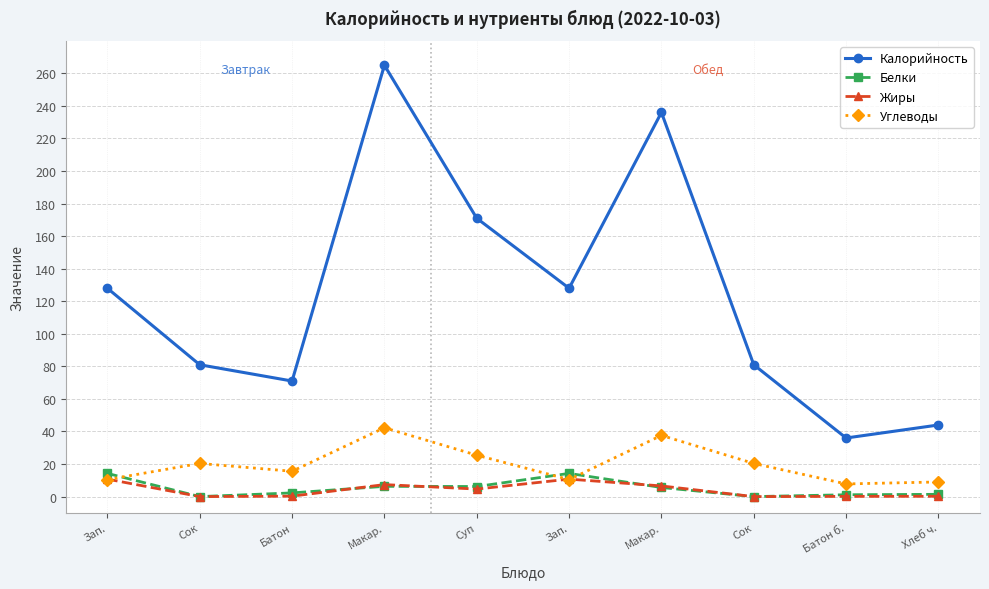

Reading left to right, transcribe all the data shown in this chart.

Калорийность: 128.0	81.0	71.0	265.0	171.0	128.0	236.0	81.0	36.0	44.0
Белки: 14.2	0.0	2.3	6.3	6.2	14.2	5.6	0.0	1.1	1.4
Жиры: 10.7	0.0	0.3	7.4	4.6	10.7	6.6	0.0	0.1	0.2
Углеводы: 10.4	20.4	15.6	42.3	25.4	10.4	37.6	20.4	7.8	9.0